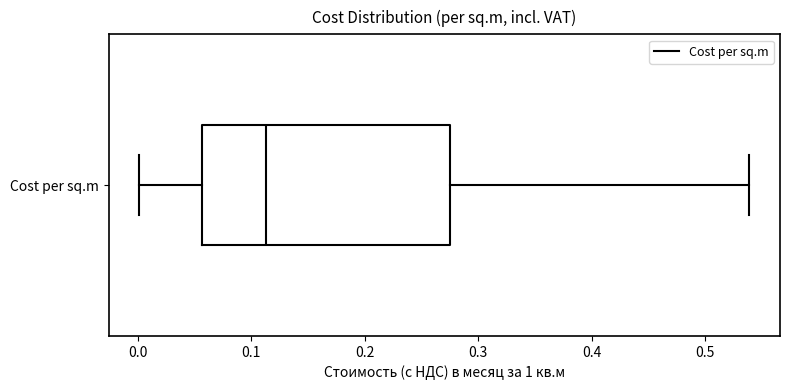

Where does the left whisker of the box for Cost per sq.m end on the x-axis? The values are not printed on the chart, so give them approximately, as read against the axis.

0.00